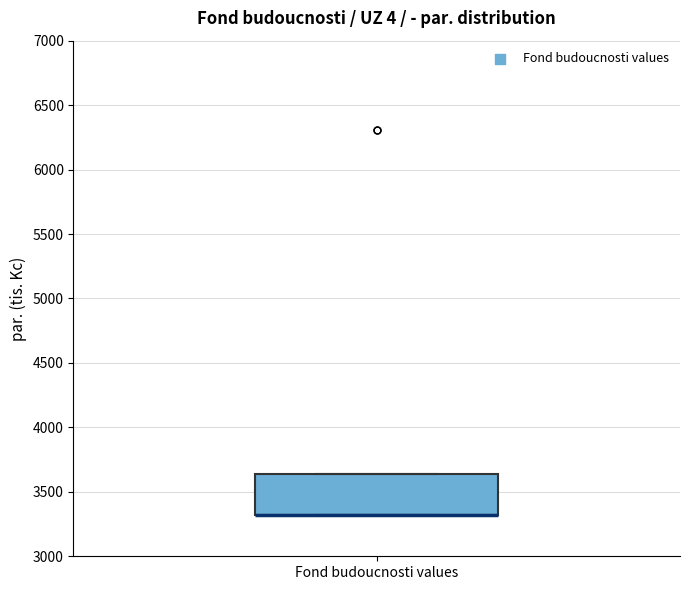

Read this box plot against the y-axis: the position of the median line, the range covered by the box, and the ends of both whiskers. The values are not printed on the chart, so give them approximately, as read against the axis.

median 3300 (drawn on the box's lower edge), box 3300 to 3650, whiskers 3300 to 3650